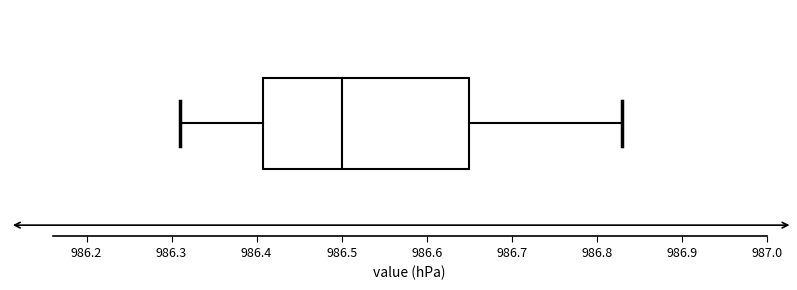

Read this box plot against the x-axis: the position of the median line, the range covered by the box, and the ends of both whiskers. The values are not printed on the chart, so give them approximately, as read against the axis.

median 986.50, box 986.41 to 986.65, whiskers 986.31 to 986.83